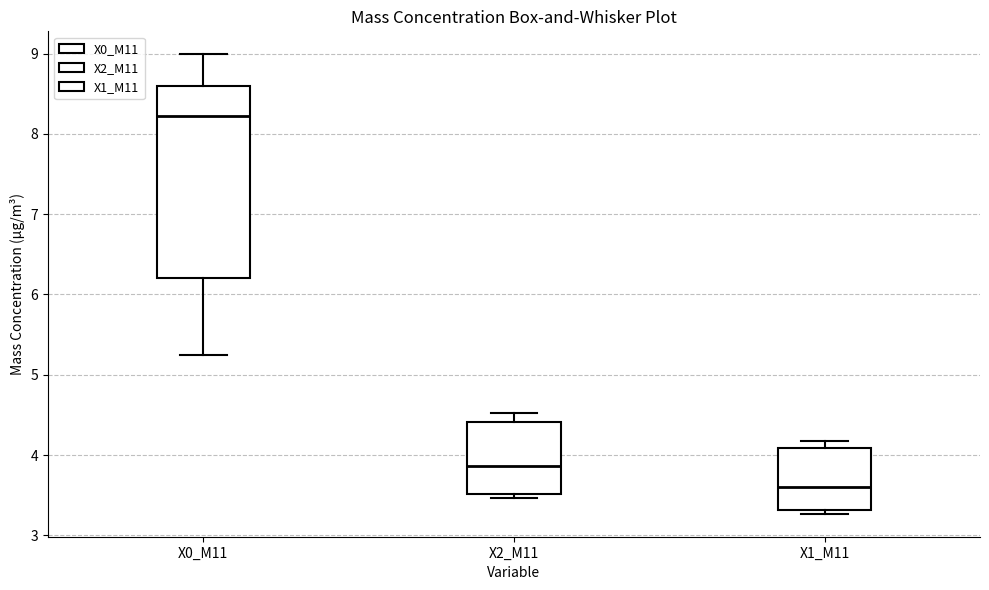

Reading left to right, read every box against the y-axis: the position of its median line, the range the box covers, and the ends of its whiskers. The values are not printed on the chart, so give them approximately, as read against the axis.

X0_M11: median 8.2, box 6.2 to 8.6, whiskers 5.3 to 9.0
X2_M11: median 3.9, box 3.5 to 4.4, whiskers 3.5 (just below the box's lower edge) to 4.5
X1_M11: median 3.6, box 3.3 to 4.1, whiskers 3.3 (just below the box's lower edge) to 4.2